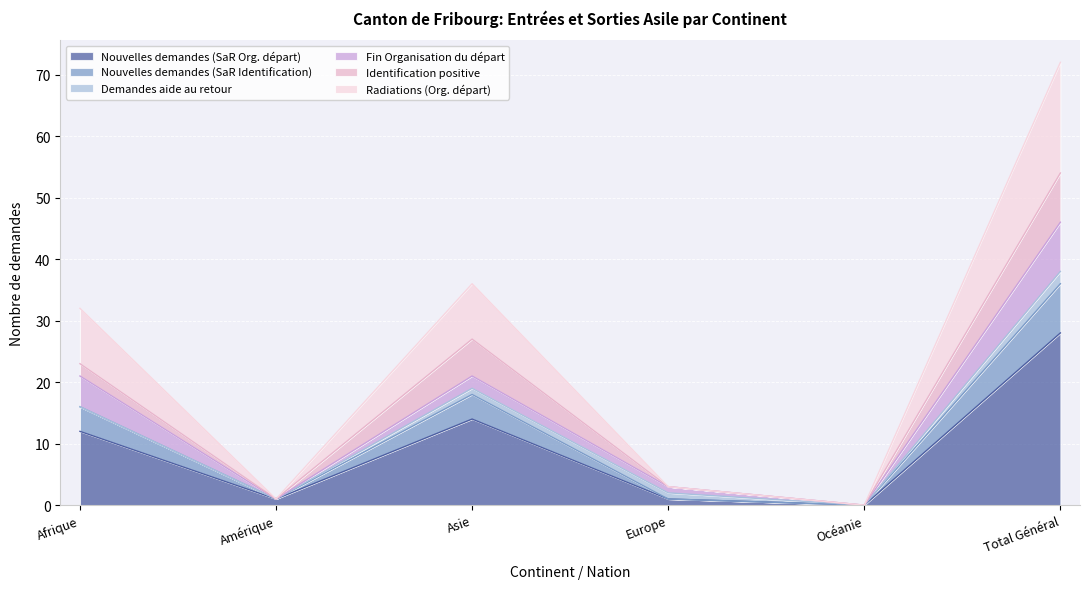

At which category does the chart reach its peak across all series?

Total Général